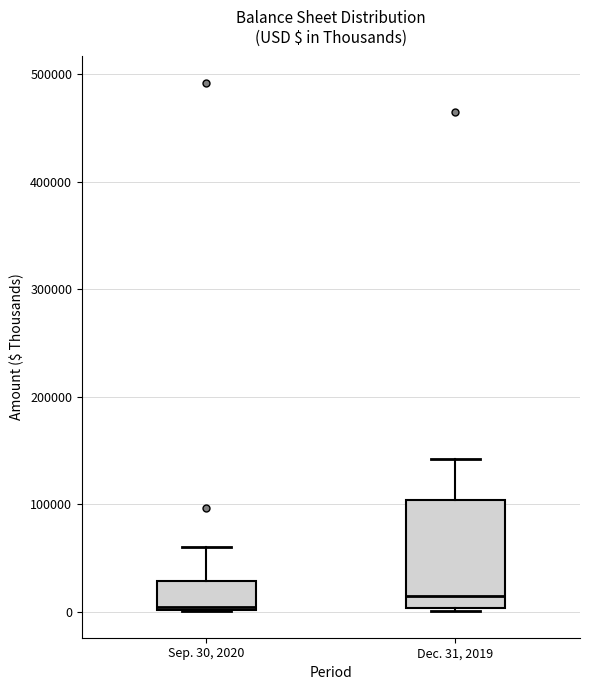

Reading left to right, transcribe this box plot: for each box, give where its median line is, the range the box spans, and where its two whiskers end, as read against the y-axis. The values are not printed on the chart, so give them approximately, as read against the axis.

Sep. 30, 2020: median 0, box 0 to 30000, whiskers 0 to 60000
Dec. 31, 2019: median 10000, box 0 to 100000, whiskers 0 to 140000